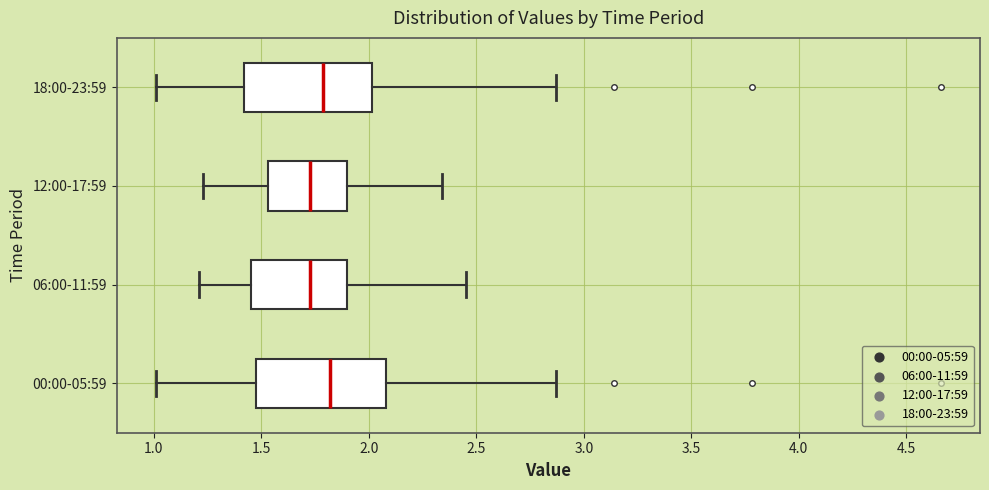

Where is the left edge of the box for 06:00-11:59 on the x-axis? The values are not printed on the chart, so give them approximately, as read against the axis.

1.45